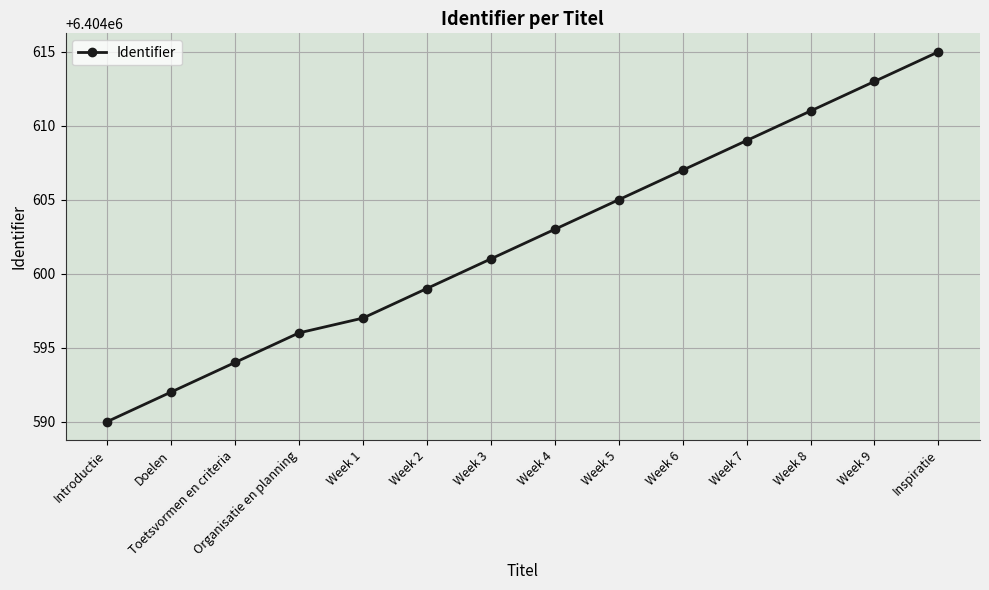

Reading left to right, extract all data points from this chart.

Introductie=6404590	Doelen=6404592	Toetsvormen en criteria=6404594	Organisatie en planning=6404596	Week 1=6404597	Week 2=6404599	Week 3=6404601	Week 4=6404603	Week 5=6404605	Week 6=6404607	Week 7=6404609	Week 8=6404611	Week 9=6404613	Inspiratie=6404615